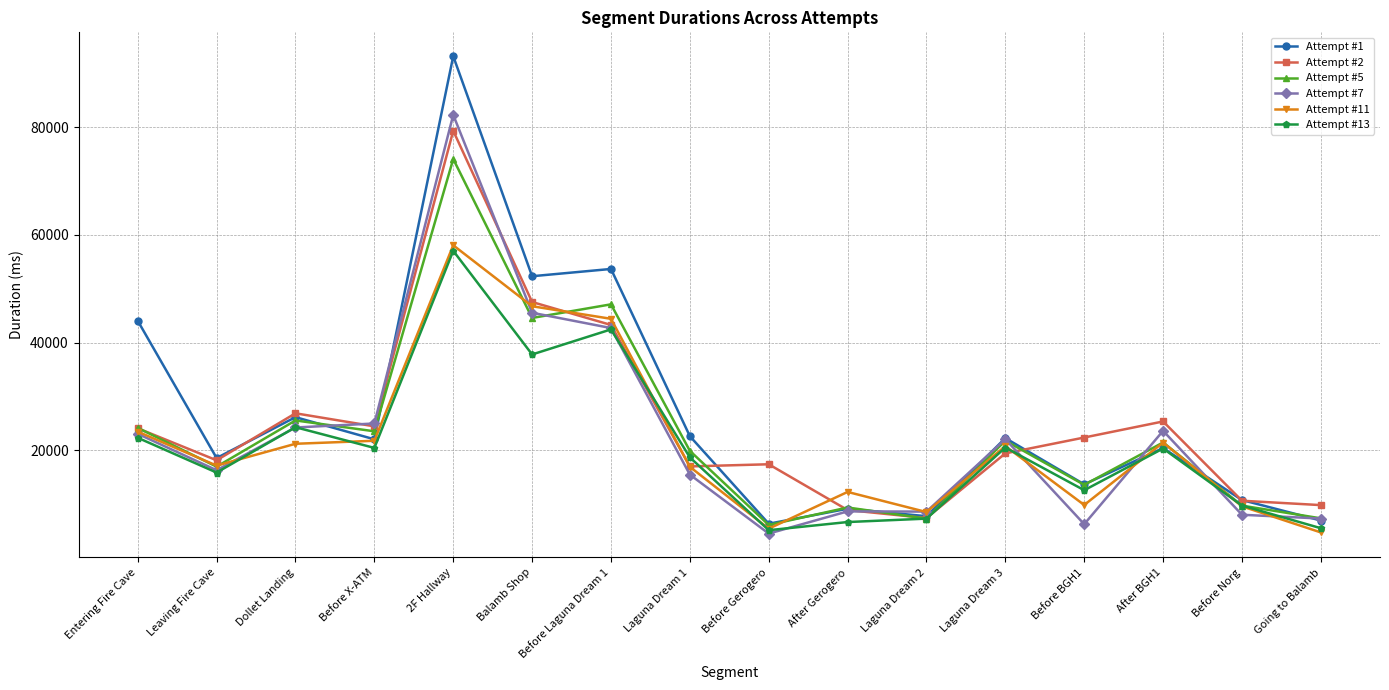

List the series in order of their peak value, lowest first.

Attempt #13, Attempt #11, Attempt #5, Attempt #2, Attempt #7, Attempt #1